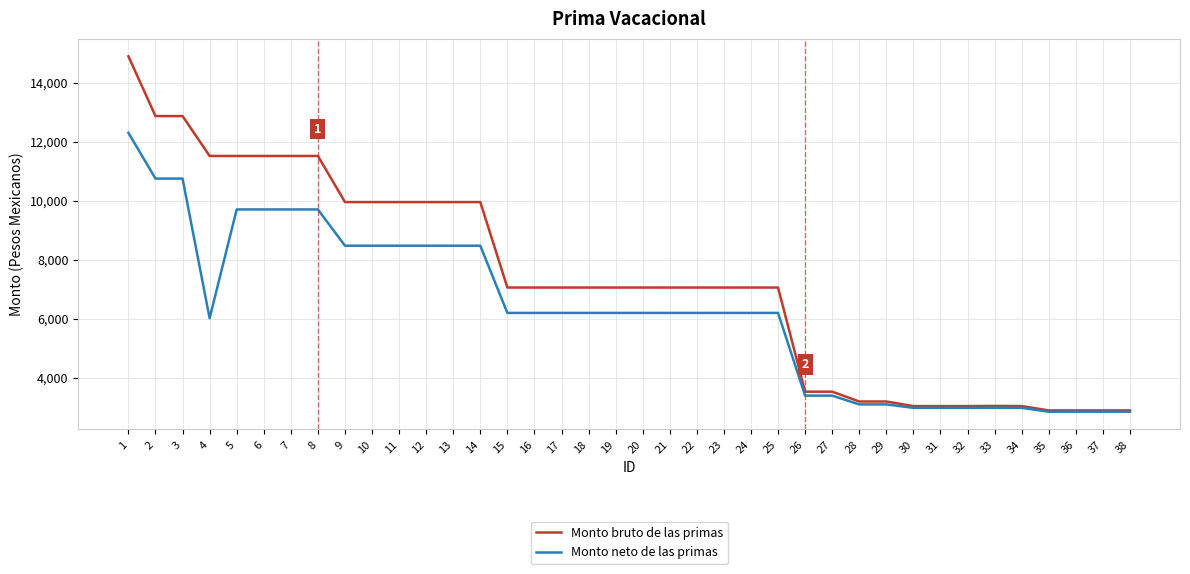

What is the highest value of the Monto bruto de las primas series?

14896.5